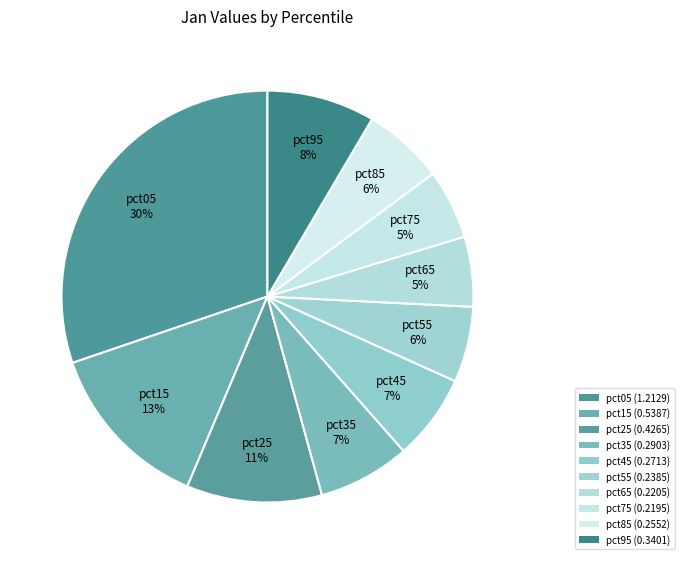

Which slice is the largest?

pct05